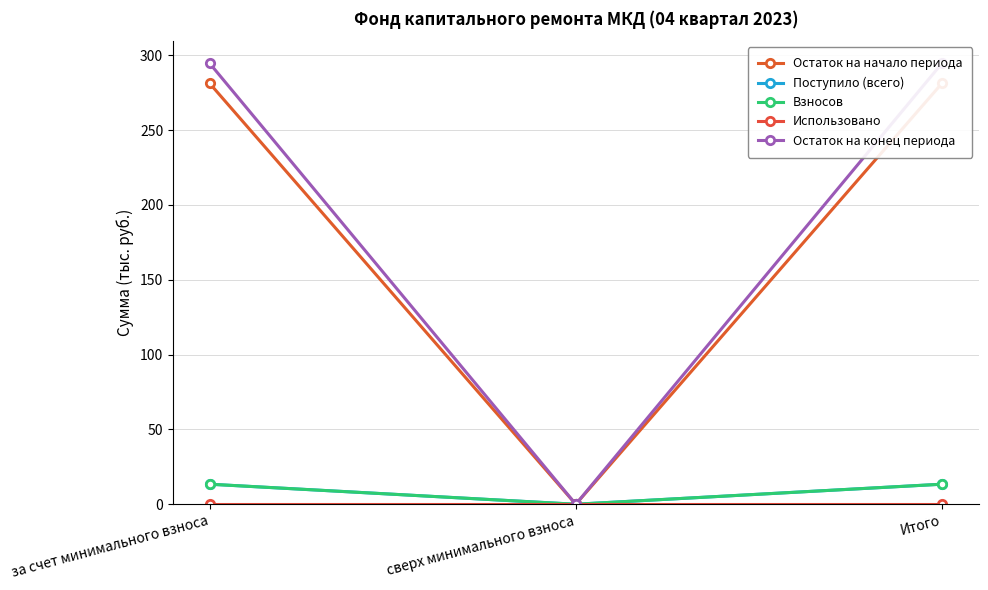

What is the spread (max minus min) of values at за счет минимального взноса?

294.7